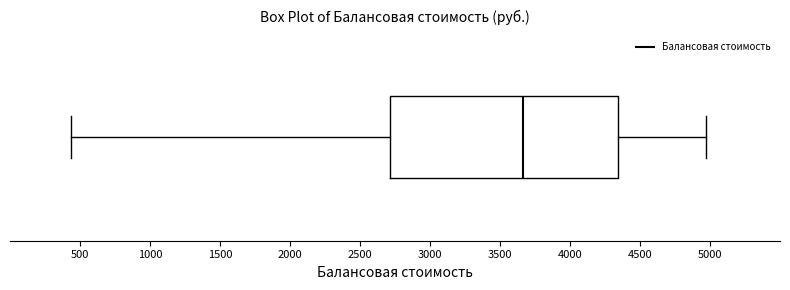

Read this box plot against the x-axis: the position of the median line, the range covered by the box, and the ends of both whiskers. The values are not printed on the chart, so give them approximately, as read against the axis.

median 3650, box 2700 to 4350, whiskers 450 to 4950